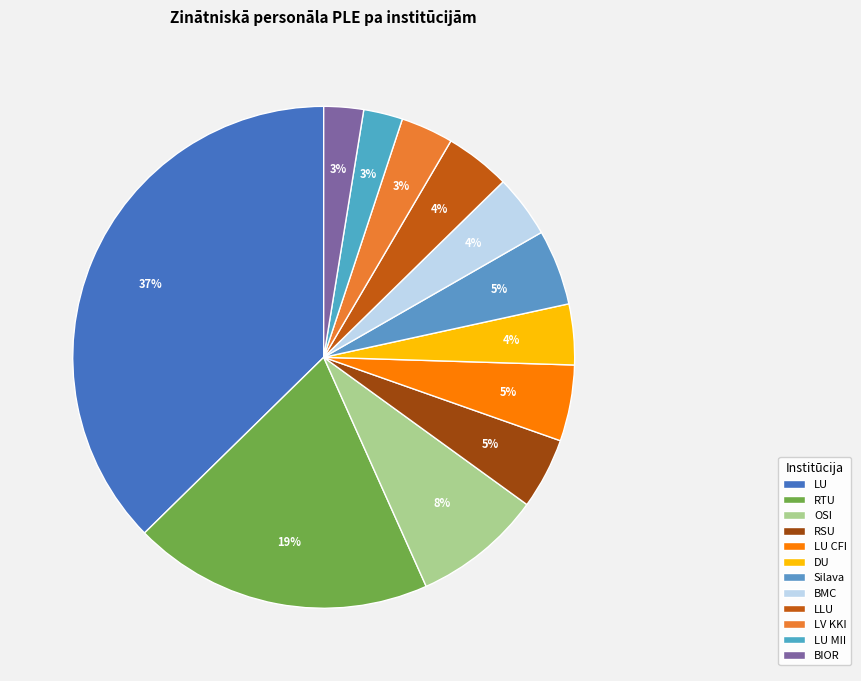

What percentage is the OSI slice, to the nearest percent?

8%